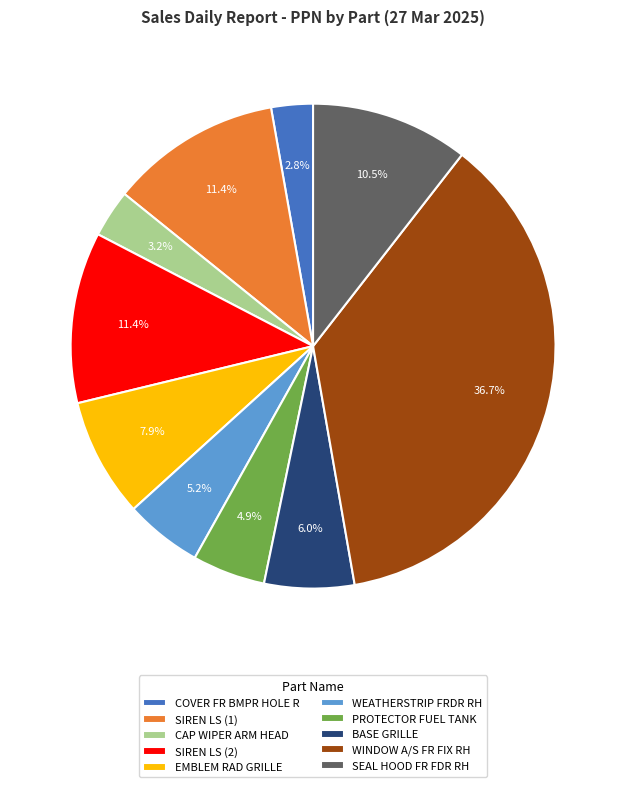

To the nearest percent, what portion does WEATHERSTRIP FRDR RH represent?

5%